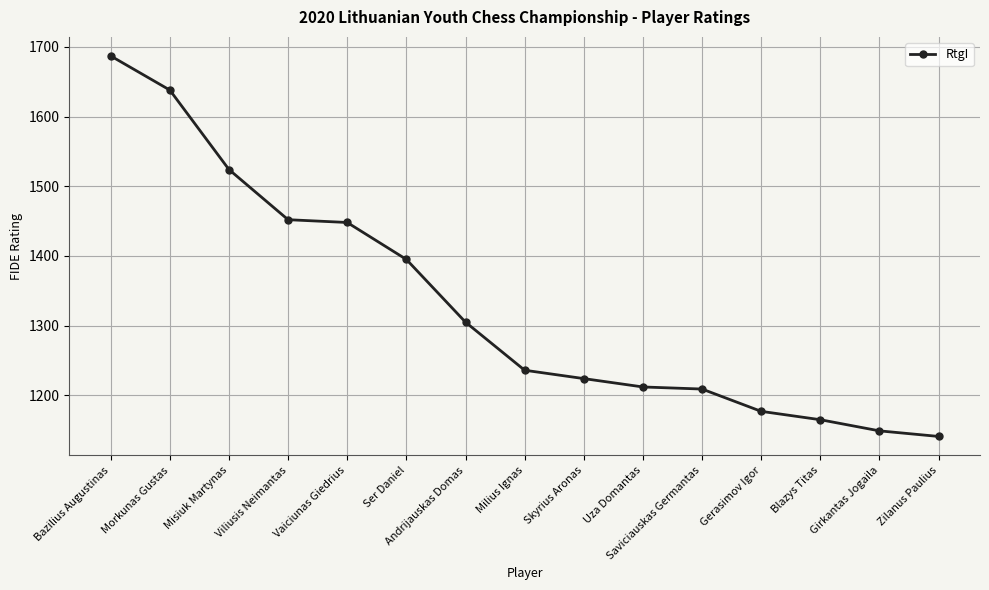

What is the label of the 12th point from the right?

Viliusis Neimantas